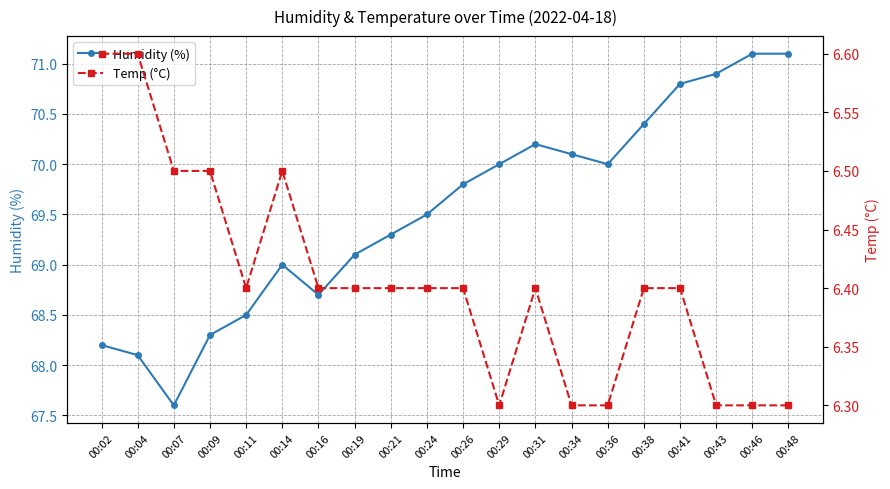

List the series in order of their peak value, highest first.

Humidity (%), Temp (°C)